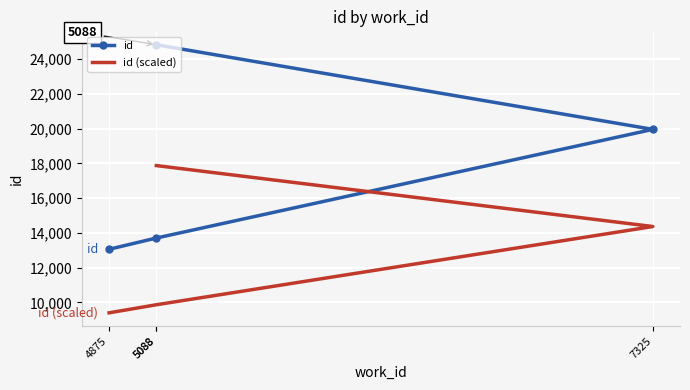

Rank the series at 4875 from lowest to highest value.

id (scaled), id